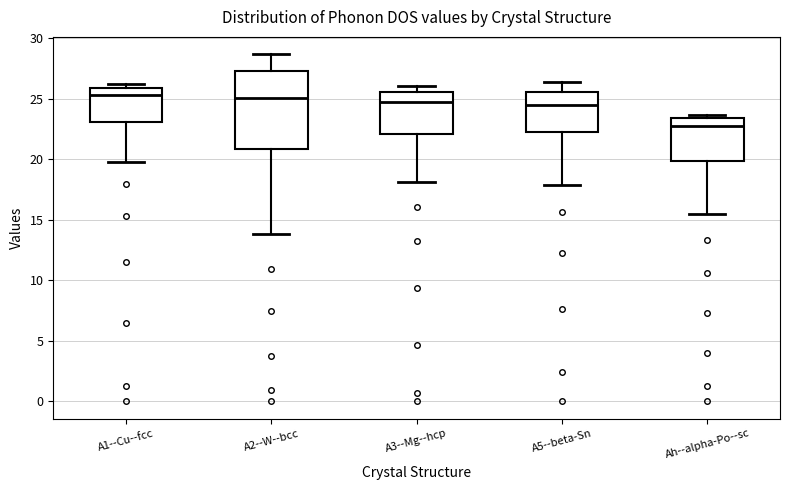

Where is the lower edge of the box for Ah--alpha-Po--sc on the y-axis? The values are not printed on the chart, so give them approximately, as read against the axis.

20.0